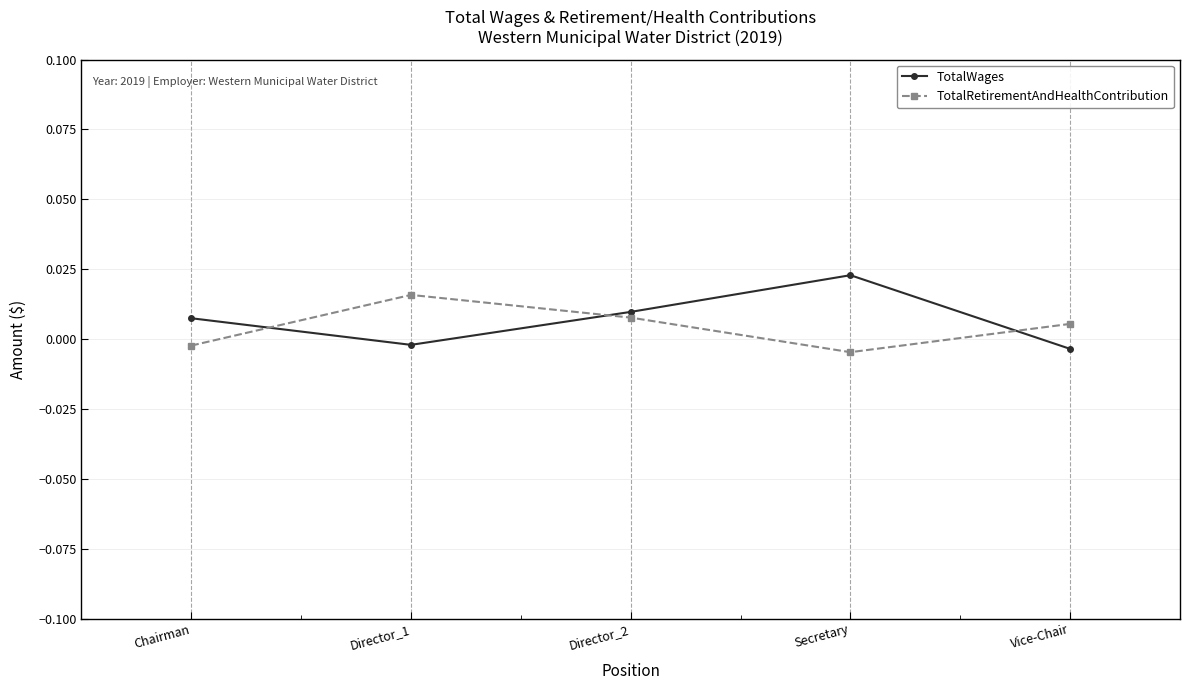

How many distinct data groups are displayed?

2